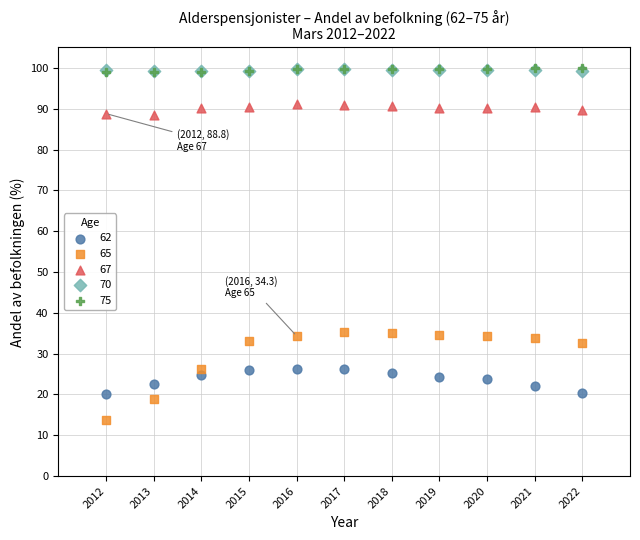

Which series contains the lowest Y value?

65